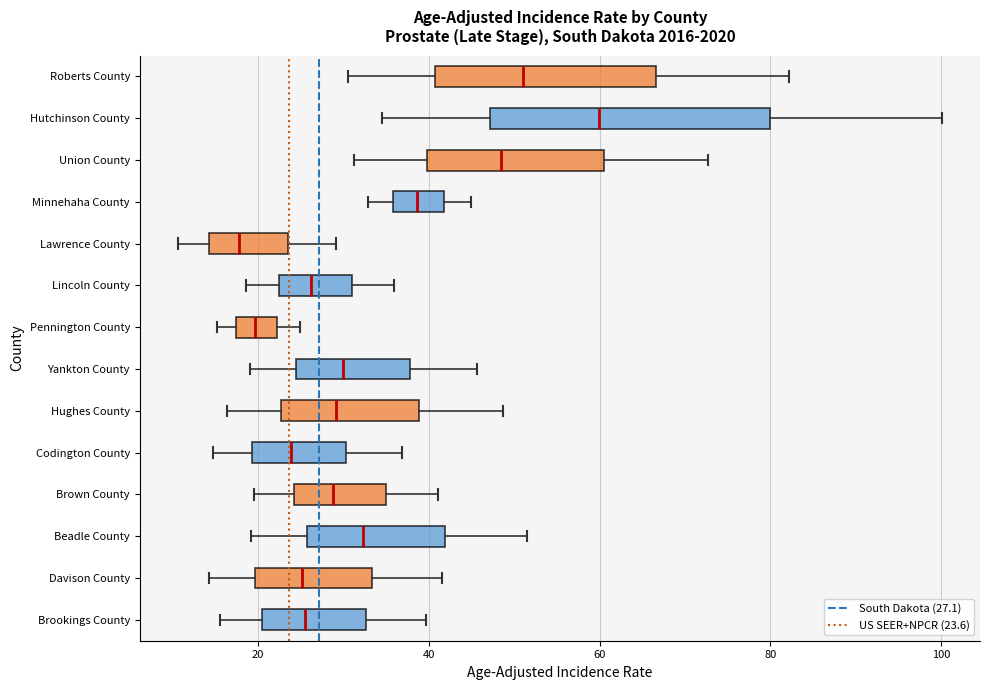

Where does the median line of the box for Union County sit on the x-axis? The values are not printed on the chart, so give them approximately, as read against the axis.

48